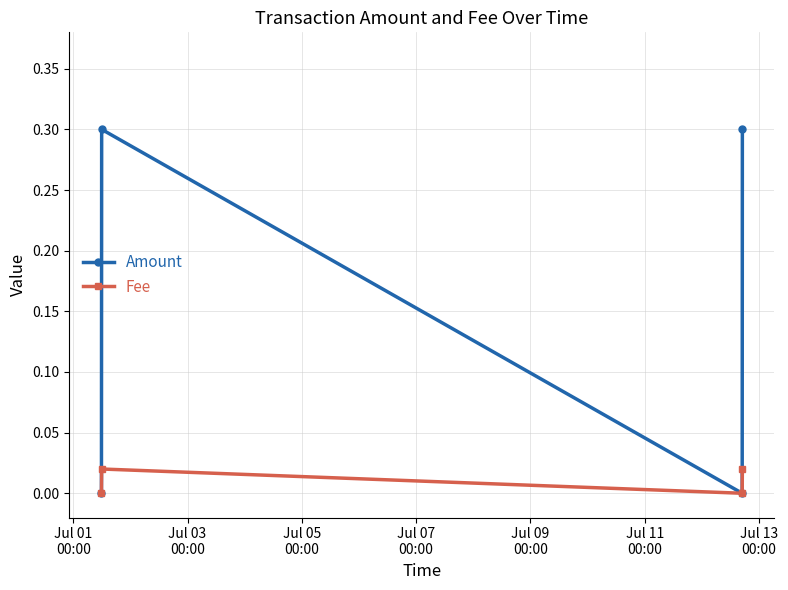

How many distinct data groups are displayed?

2